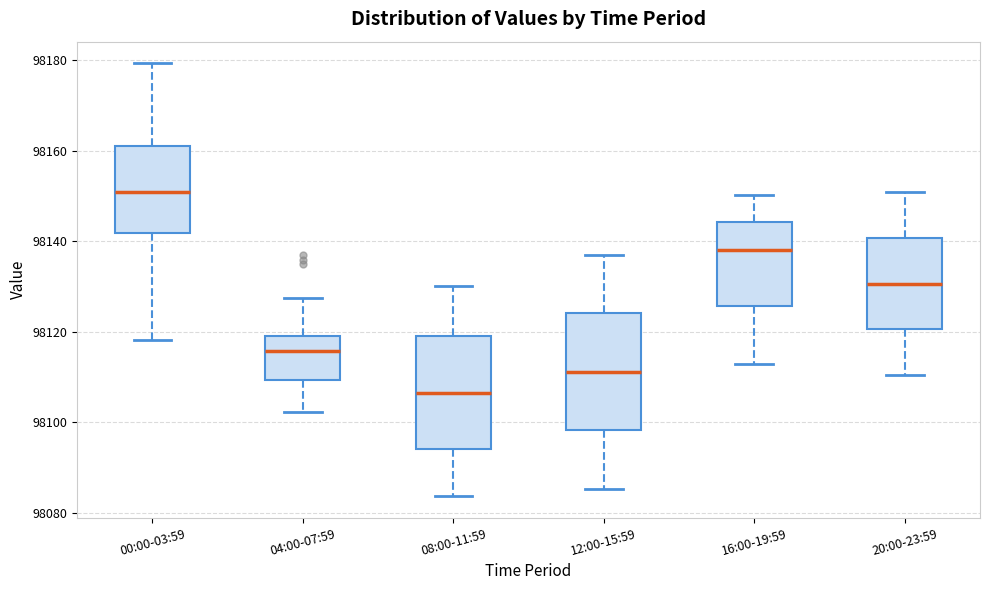

Where is the lower edge of the box for 16:00-19:59 on the y-axis? The values are not printed on the chart, so give them approximately, as read against the axis.

98126